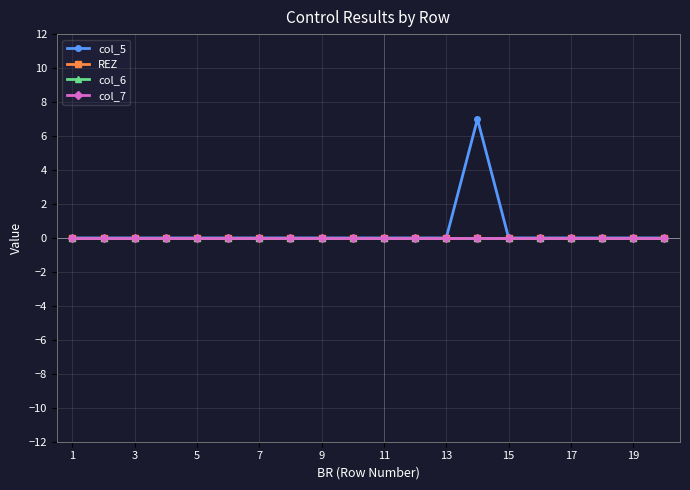

How many lines are shown in the chart?

4